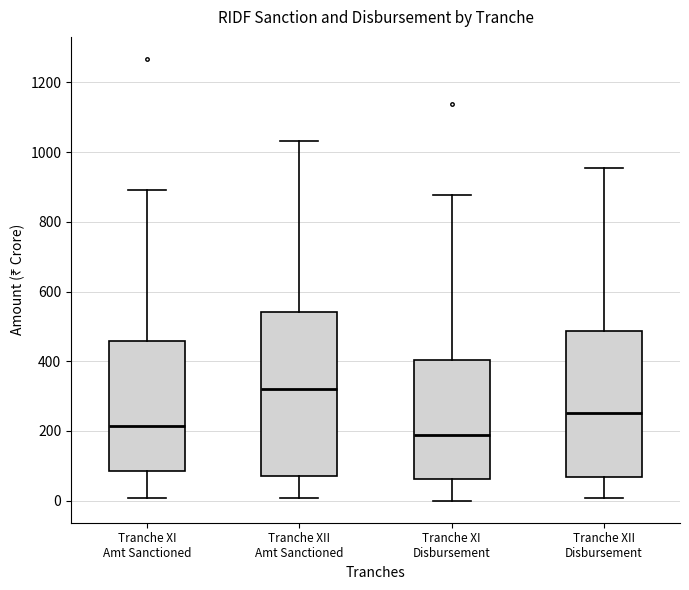

Which box's median line is the lowest?

Tranche XI Disbursement